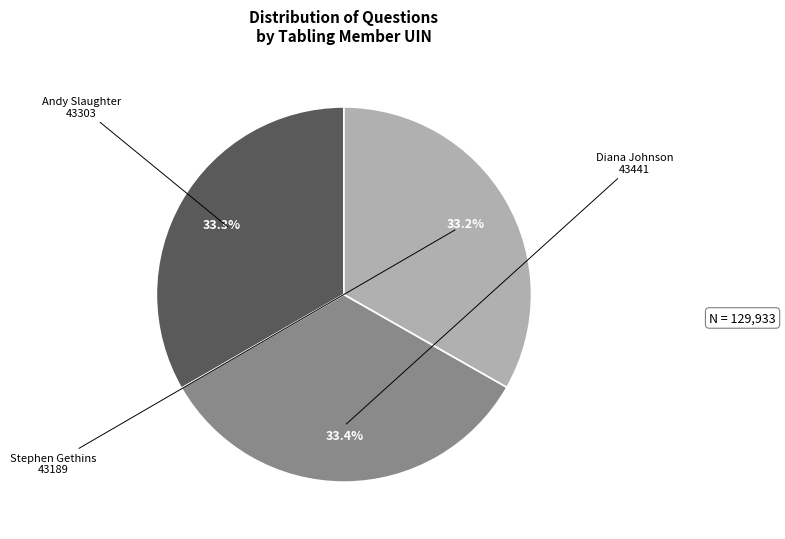

How many segments does this pie chart have?

3